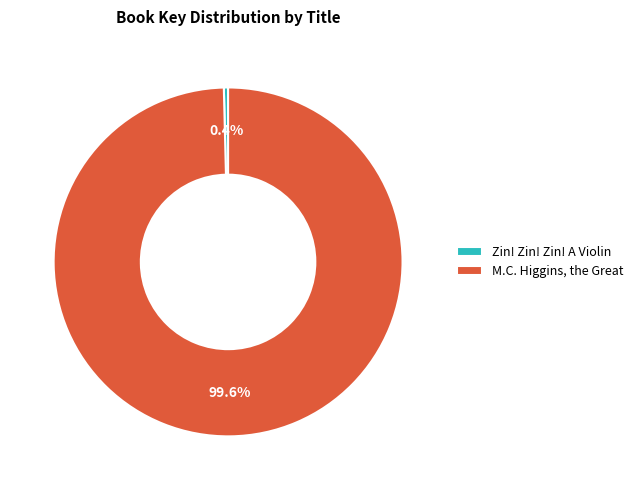

Is Zin! Zin! Zin! A Violin the majority of the pie?

No